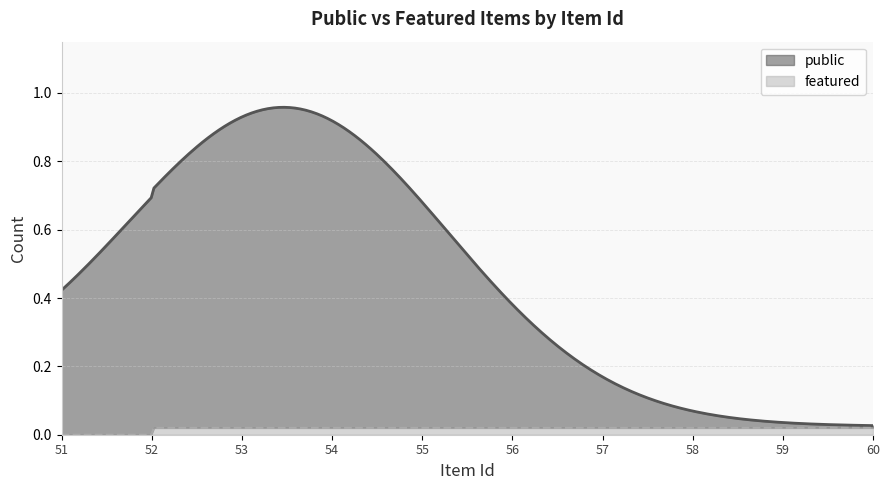

Which label corresponds to the smallest value in the chart?

51